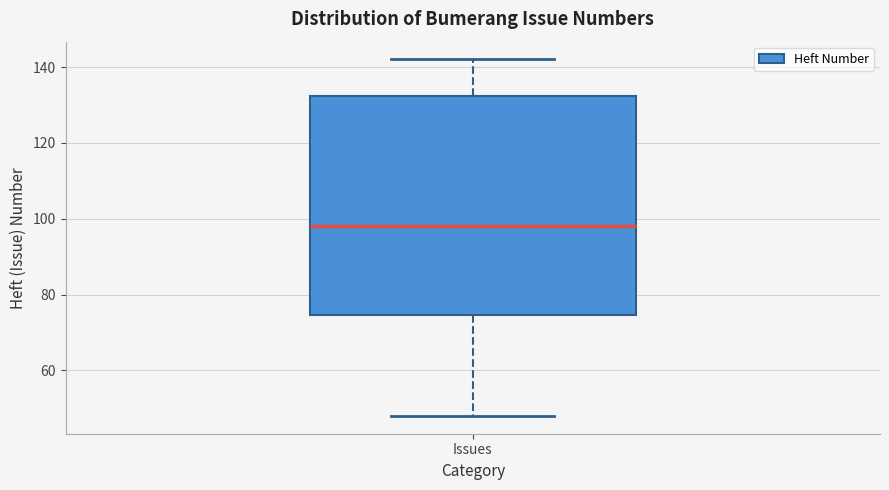

Transcribe this box plot: give where the median line is, the range the box spans, and where the two whiskers end, as read against the y-axis. The values are not printed on the chart, so give them approximately, as read against the axis.

median 98, box 74 to 132, whiskers 48 to 142